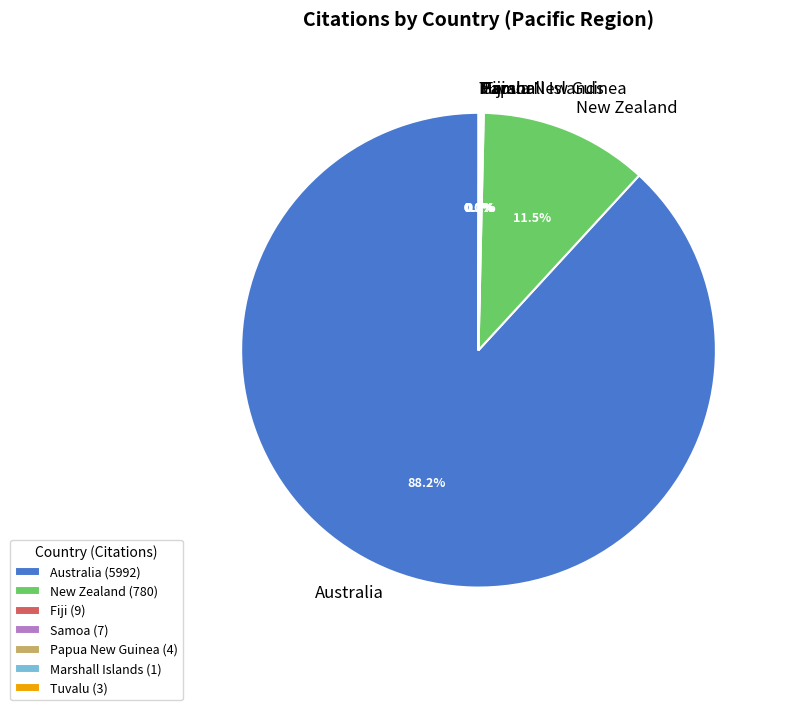

Is there a majority slice in this chart?

Yes